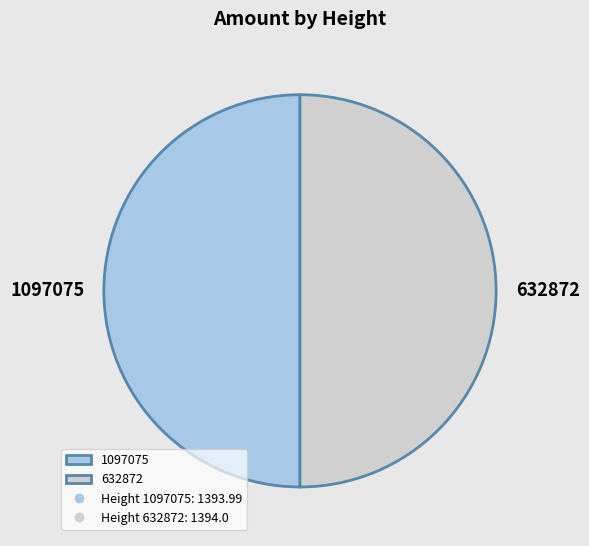

Approximately how many times larger is the value at 632872 compared to 1097075?

1.0